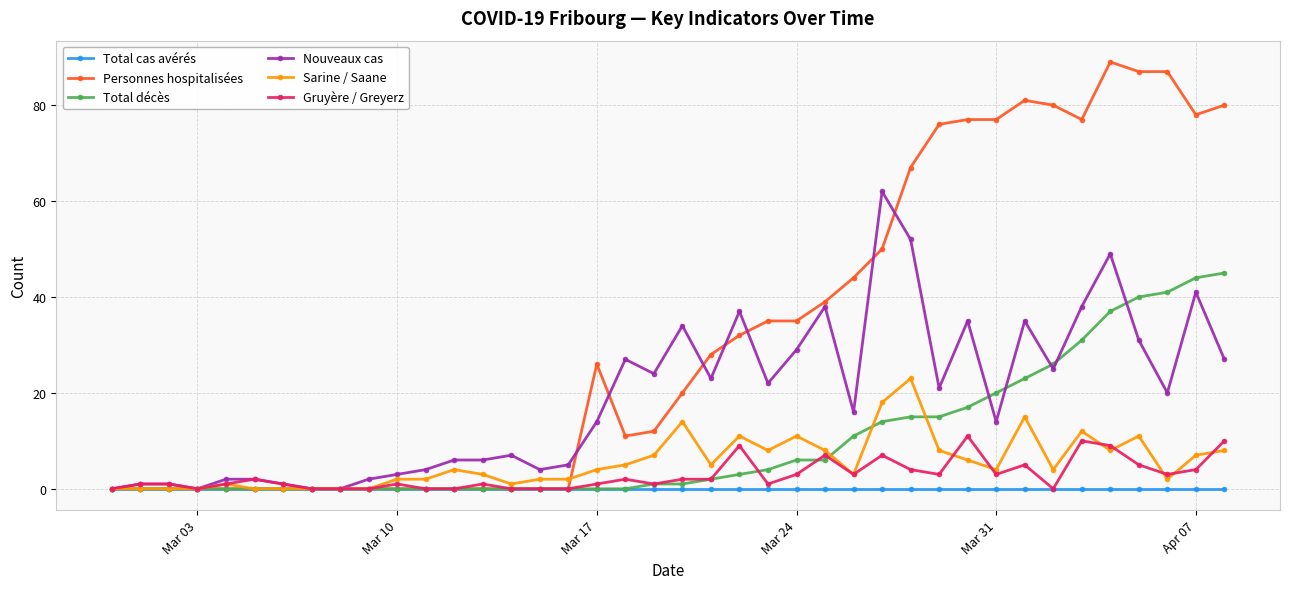

True or false: Sarine / Saane has more than 1 interior local peaks.

True